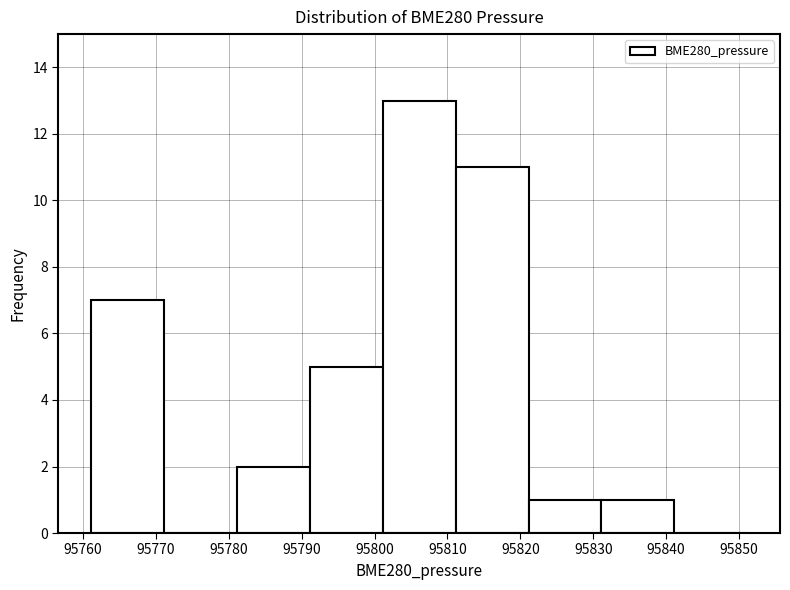

Reading left to right, transcribe this chart: for each bar, give the range it covers on the x-axis and its height. Neither the bar edges nor the heights are printed on the chart, so give them approximately, as read against the axes.

95761 to 95771: 7
95771 to 95781: 0
95781 to 95791: 2
95791 to 95801: 5
95801 to 95811: 13
95811 to 95821: 11
95821 to 95831: 1
95831 to 95841: 1
95841 to 95851: 0